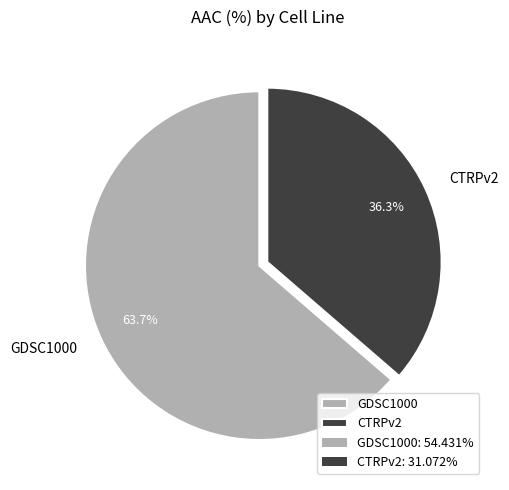

To the nearest percent, what is the difference between the largest and smallest slice percentages?

27%